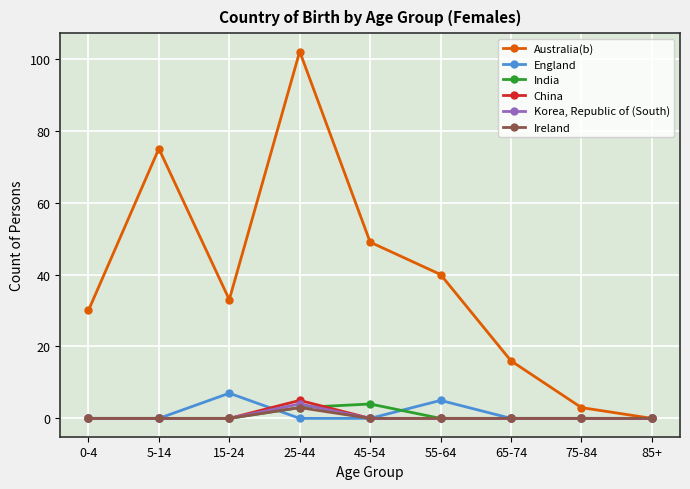

Is this an area chart (filled region under the line)?

No